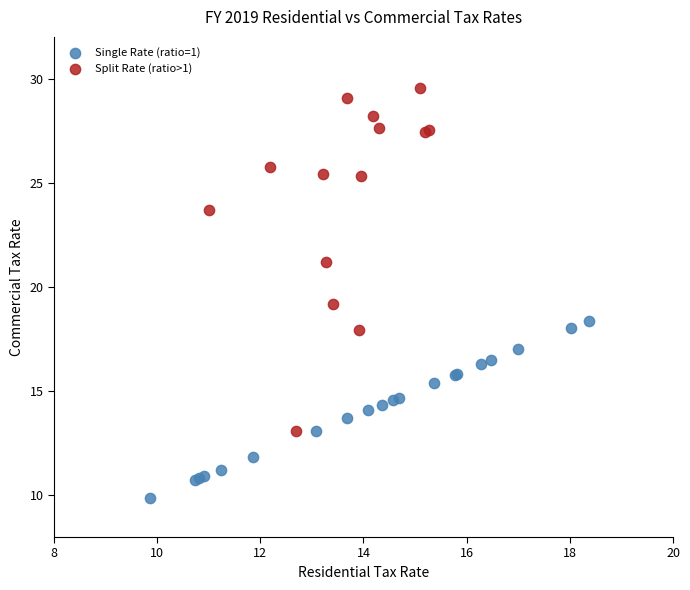

Which series has the widest spread of Y values?

Split Rate (ratio>1)